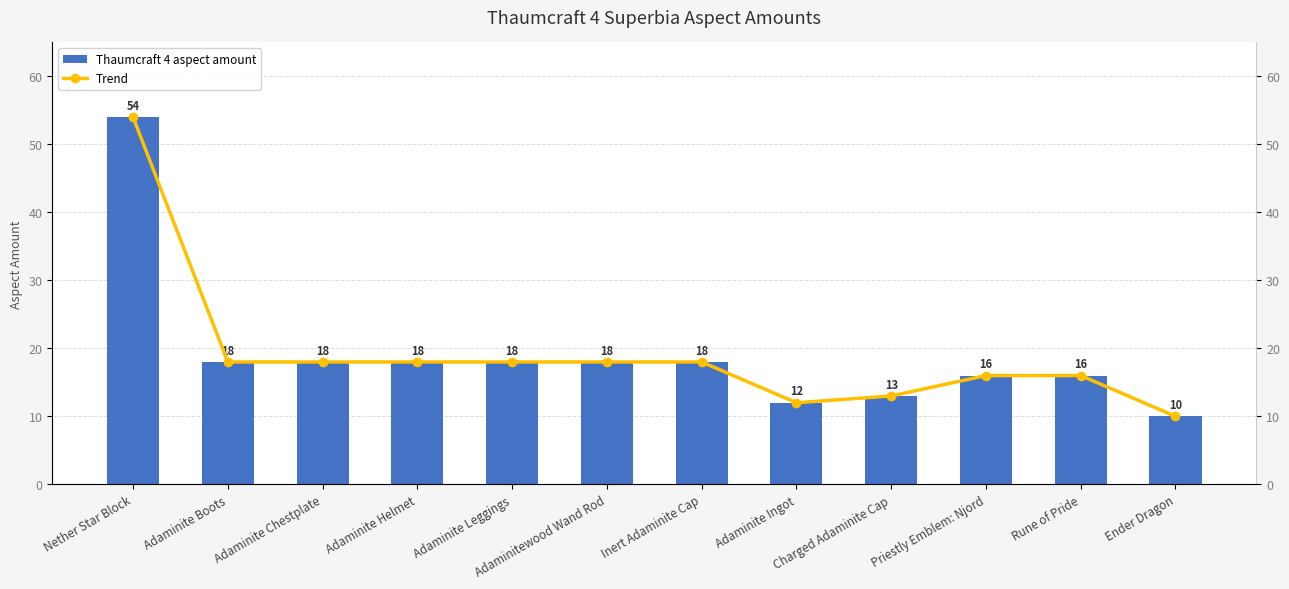

Is it true that Thaumcraft 4 aspect amount equals 12 at Adaminite Ingot?

True